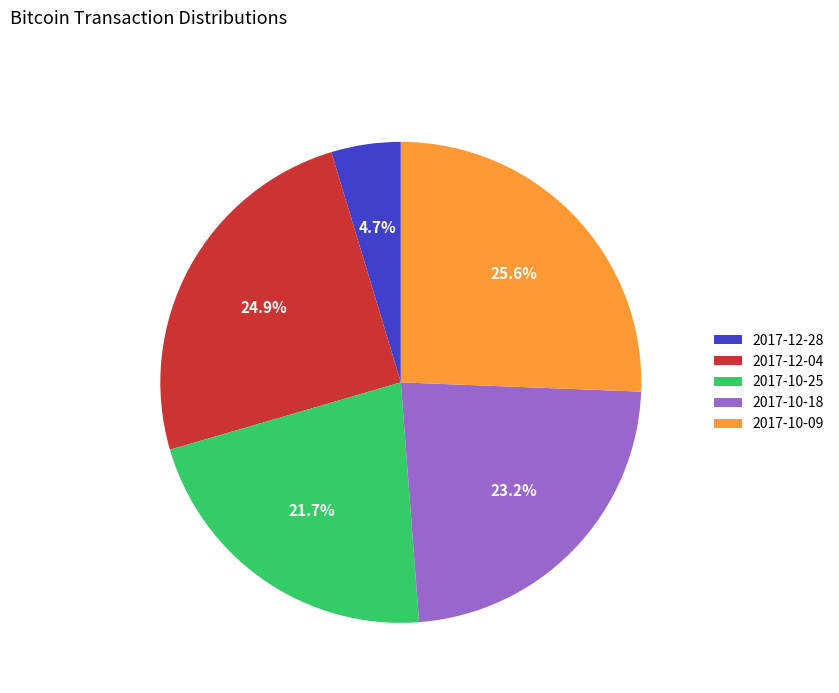

Which slice is the smallest?

2017-12-28